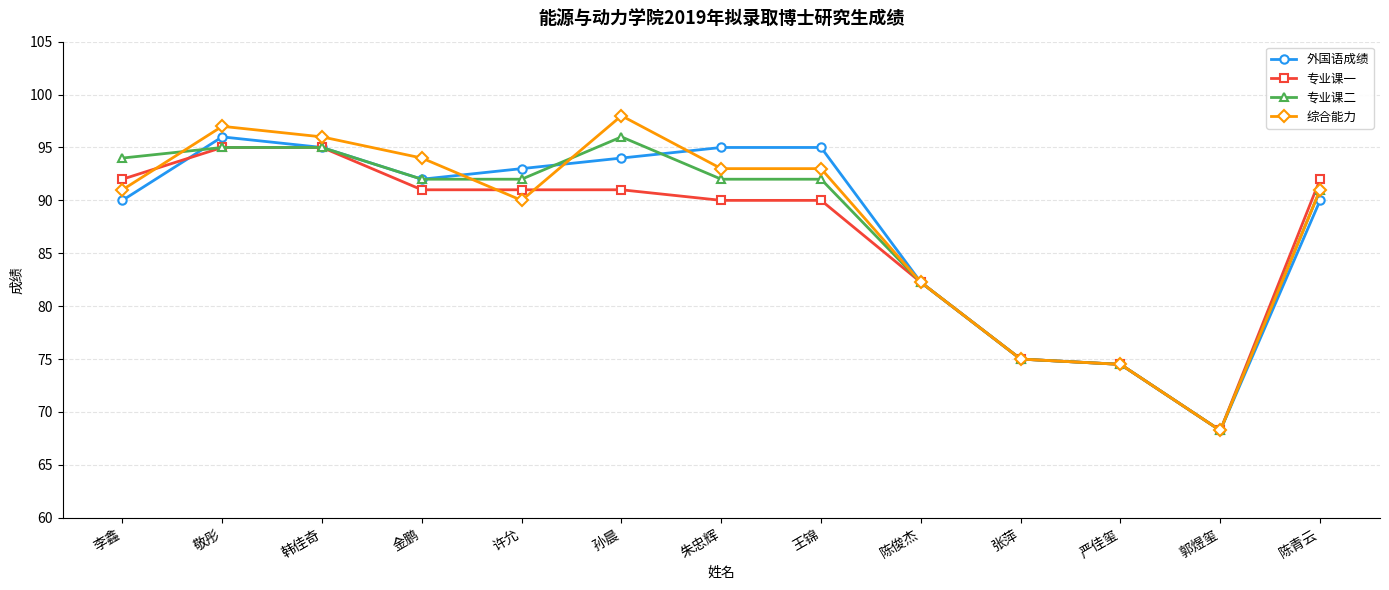

True or false: 综合能力 has a value of 97.0 at 敬彤.

True